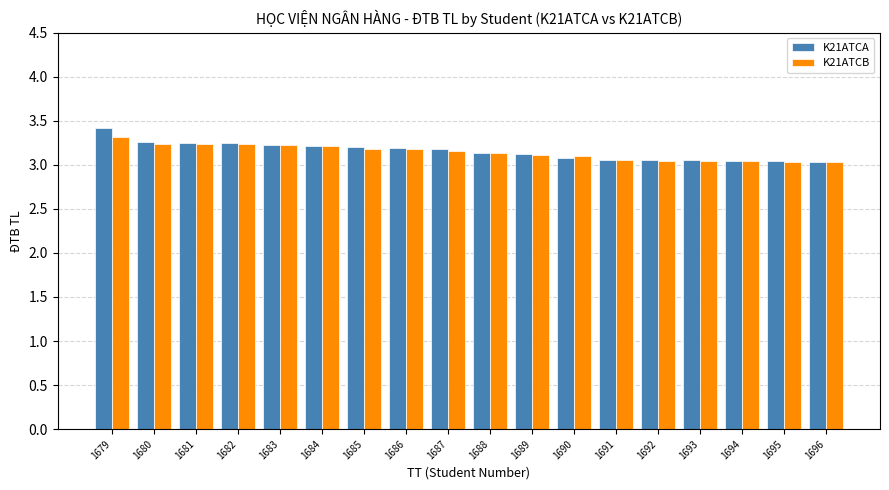

What is the sum of all K21ATCA values?

56.8